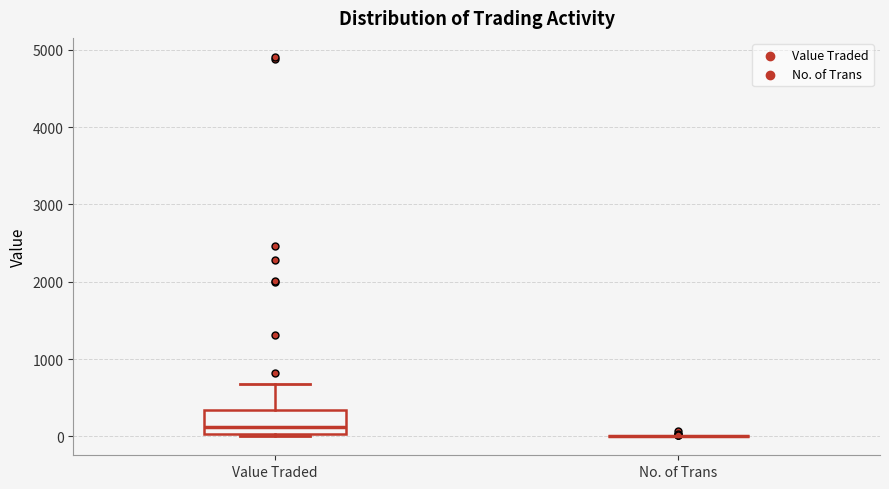

Reading left to right, transcribe this box plot: for each box, give where its median line is, the range the box spans, and where its two whiskers end, as read against the y-axis. The values are not printed on the chart, so give them approximately, as read against the axis.

Value Traded: median 100, box 0 to 300, whiskers 0 to 700
No. of Trans: box collapsed to a line at 0, whiskers 0 to 0